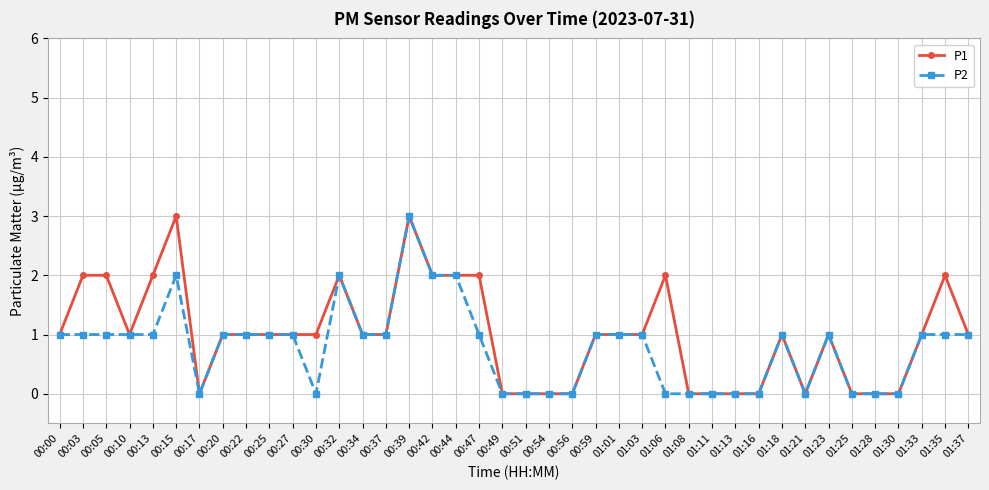

Count the number of categories in the chart.

40